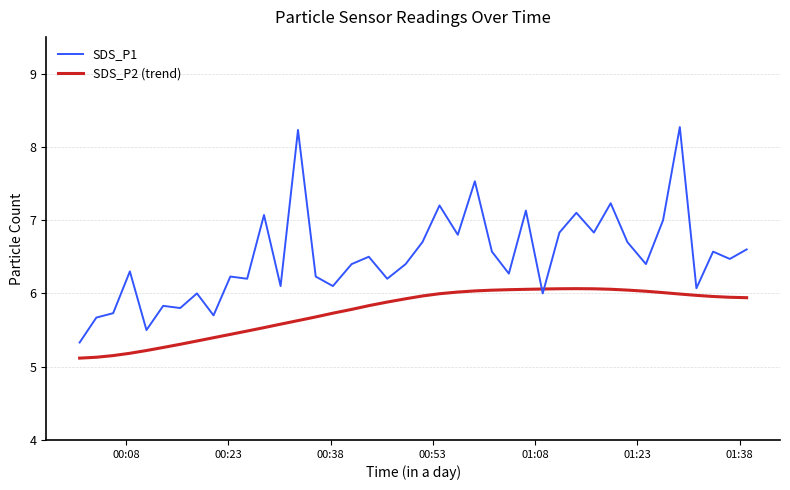

Which series has the largest range (max minus min)?

SDS_P1